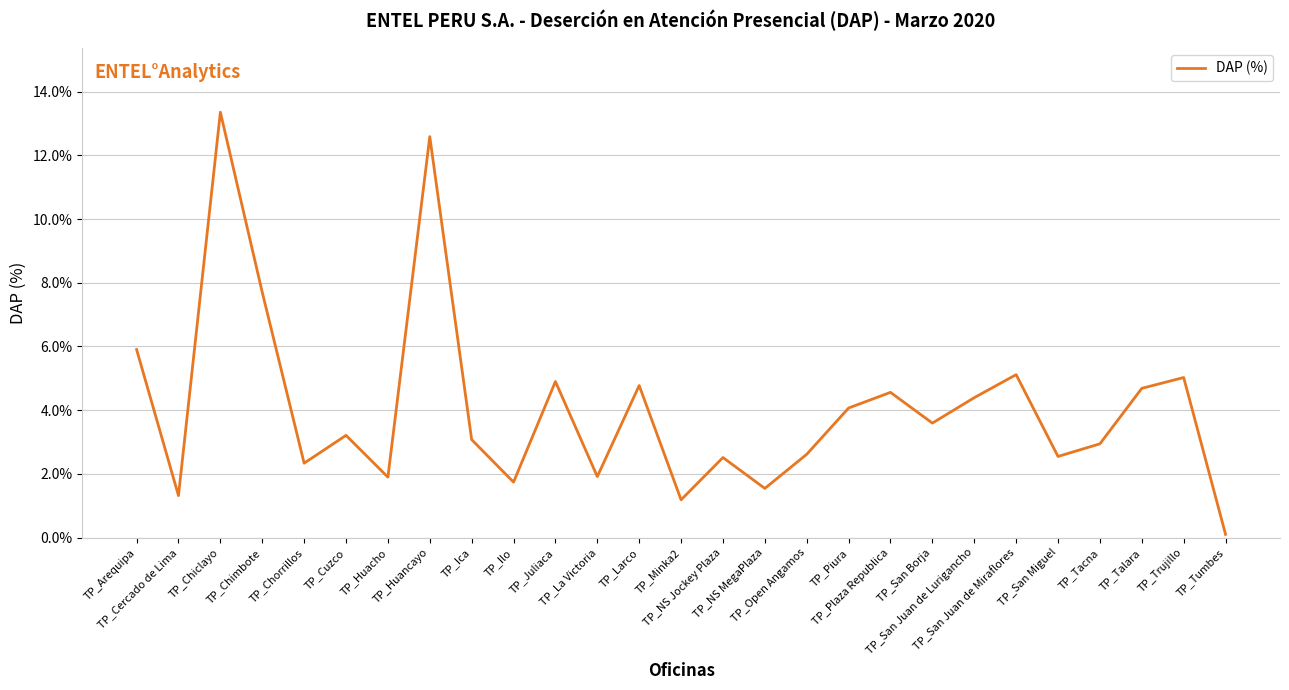

What is the difference between the maximum and minimum values?

0.1